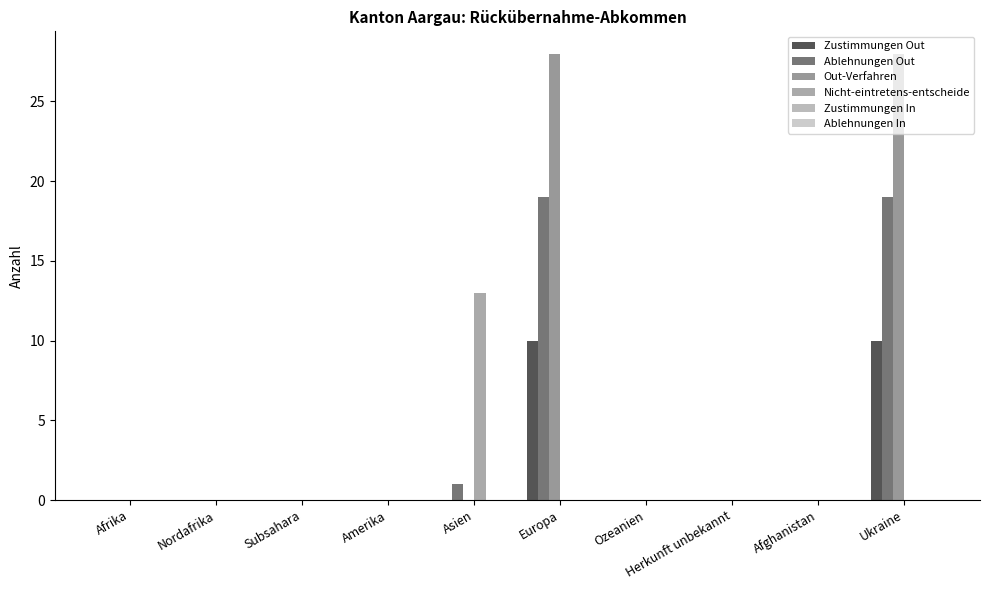

How many categories are shown in the chart?

10